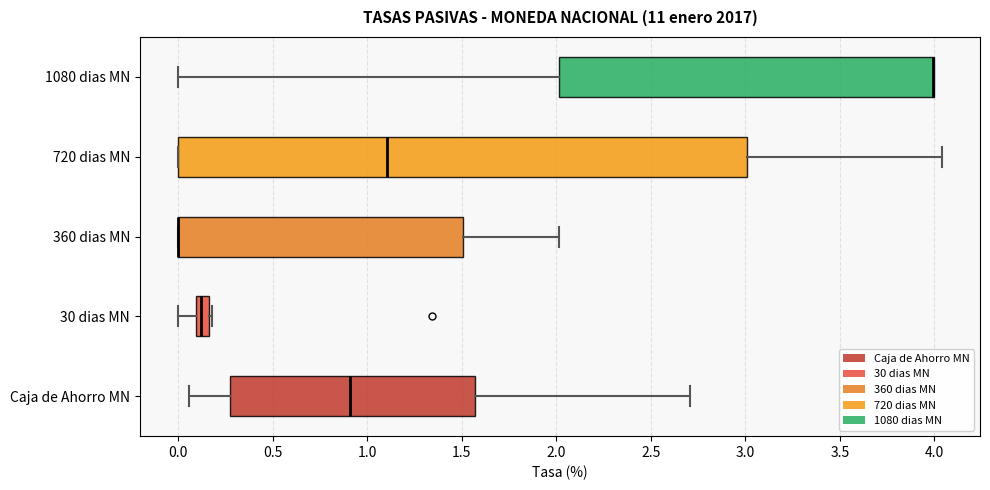

Which box is the widest, from its left edge to its right edge?

720 dias MN